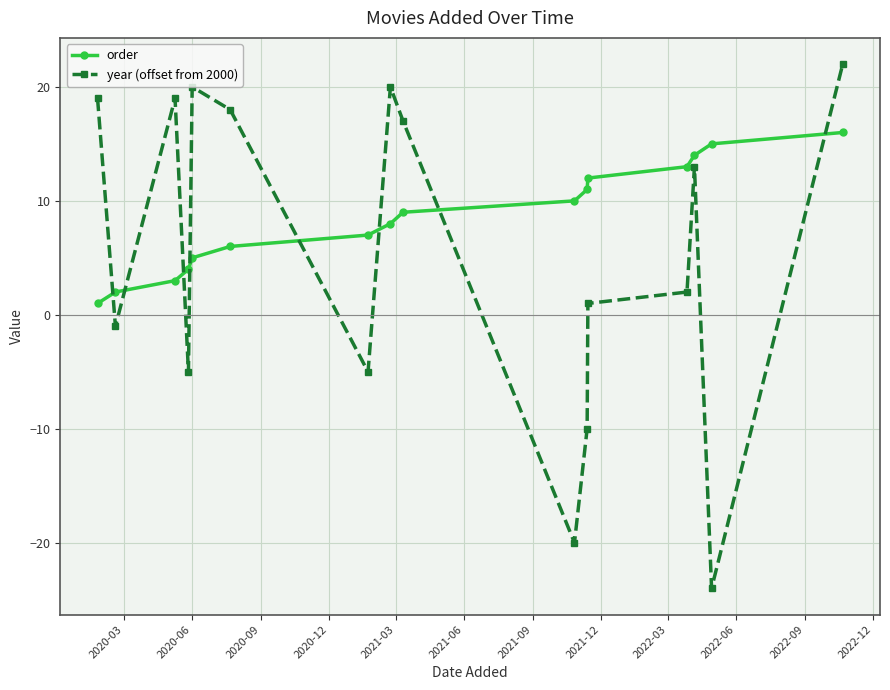

List the series in order of their overall mean, highest first.

order, year (offset from 2000)